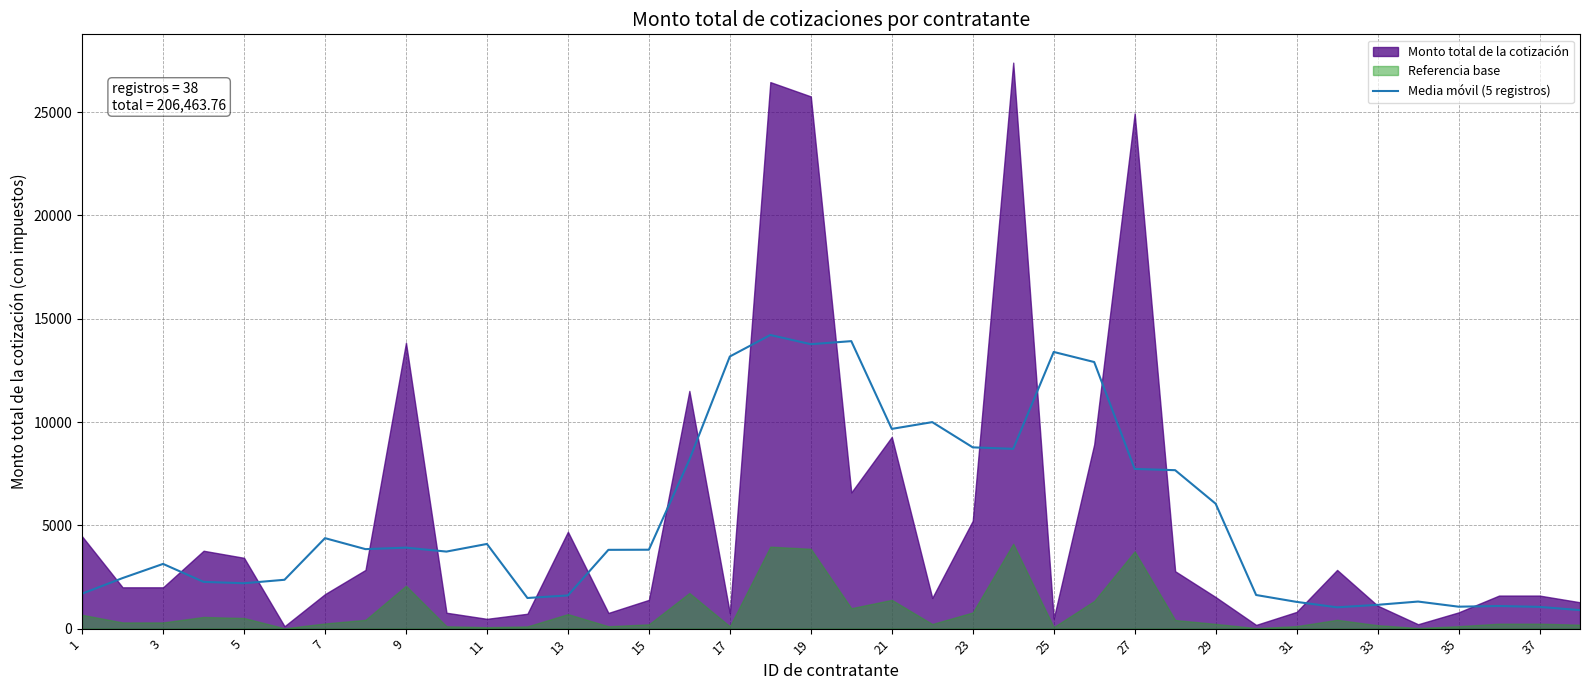

What is the maximum value for Media móvil (5 registros)?

14213.3